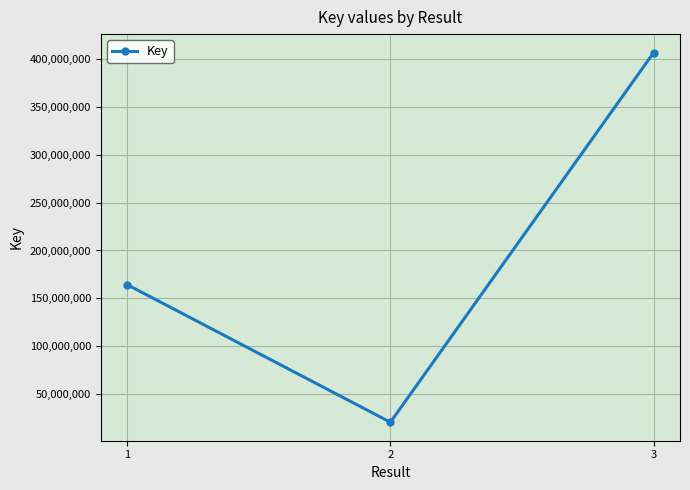

What is the difference between the maximum and minimum values?

385331412